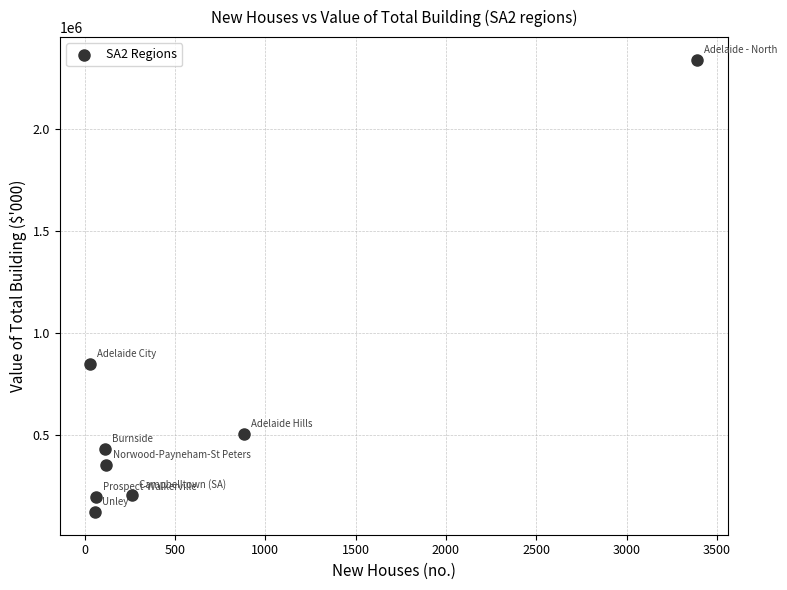

What is the average Y value?

623166.7